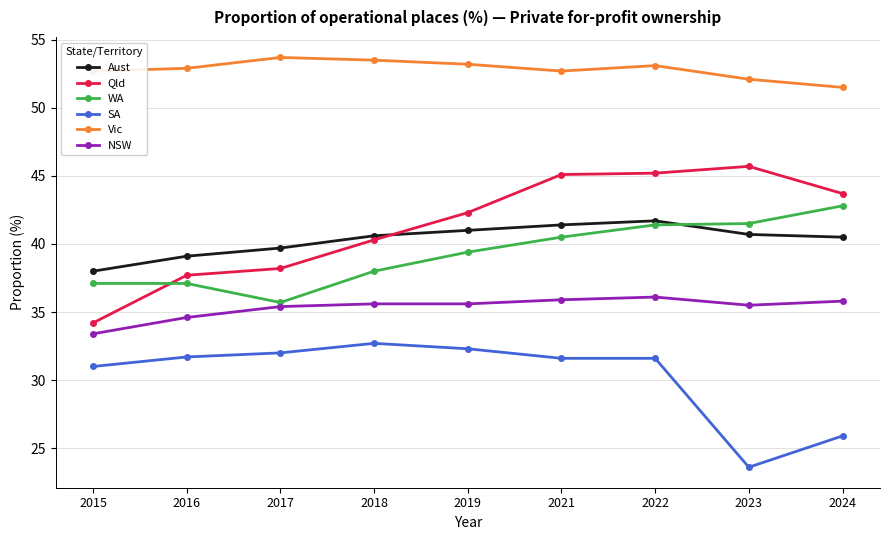

Is the value of Vic at 2024 greater than the value of SA at 2015?

Yes